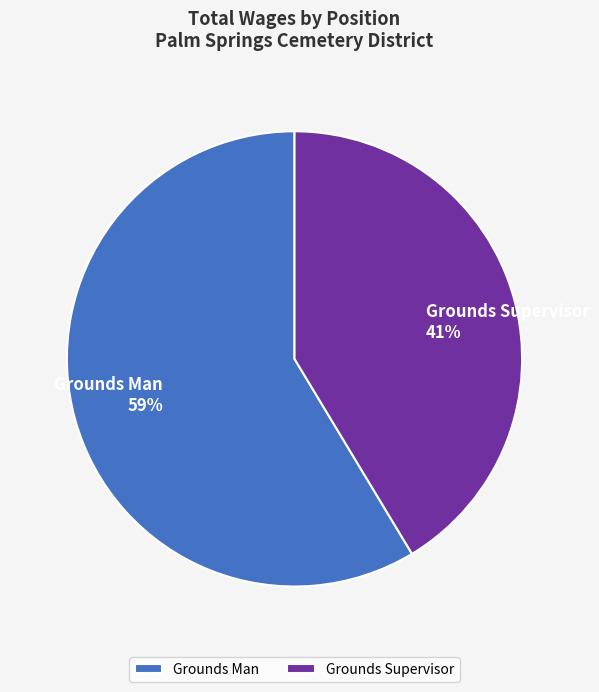

To the nearest percent, what is the average slice percentage?

50%